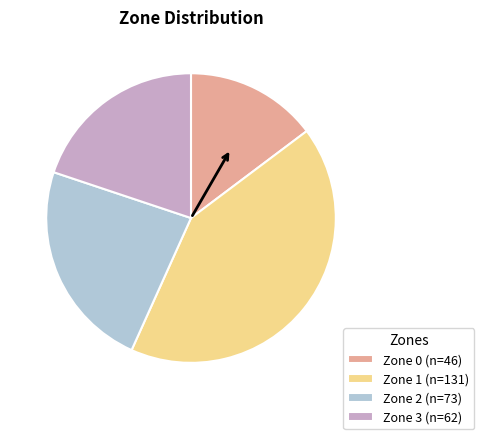

Is it true that Zone 3 (n=62) is 20% of the pie?

True